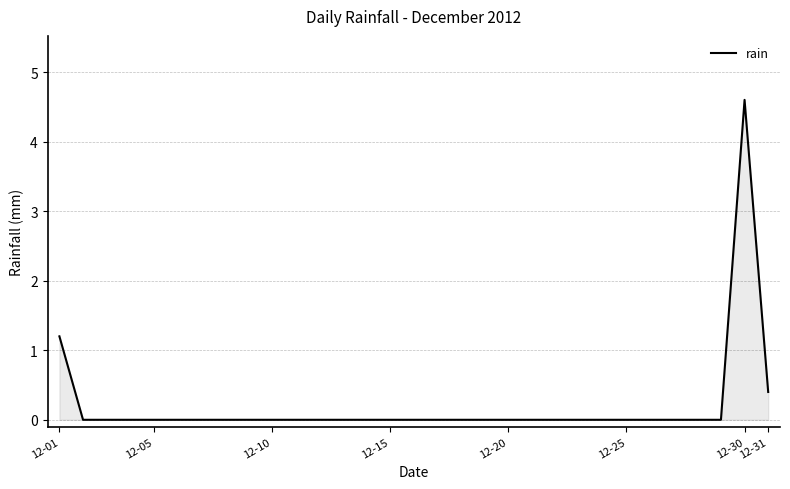

What is the difference between the maximum and minimum values?

4.6